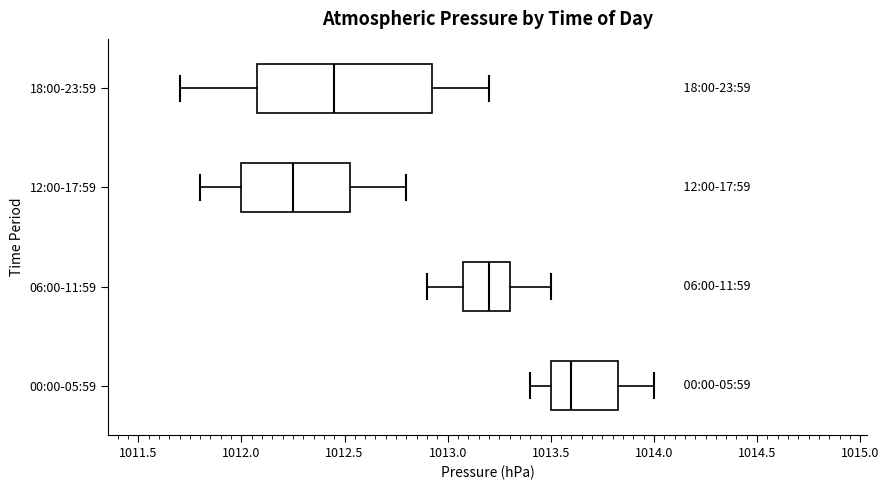

Reading bottom to top, transcribe this box plot: for each box, give where its median line is, the range the box spans, and where its two whiskers end, as read against the x-axis. The values are not printed on the chart, so give them approximately, as read against the axis.

00:00-05:59: median 1013.60, box 1013.50 to 1013.85, whiskers 1013.40 to 1014.00
06:00-11:59: median 1013.20, box 1013.10 to 1013.30, whiskers 1012.90 to 1013.50
12:00-17:59: median 1012.25, box 1012.00 to 1012.55, whiskers 1011.80 to 1012.80
18:00-23:59: median 1012.45, box 1012.10 to 1012.95, whiskers 1011.70 to 1013.20